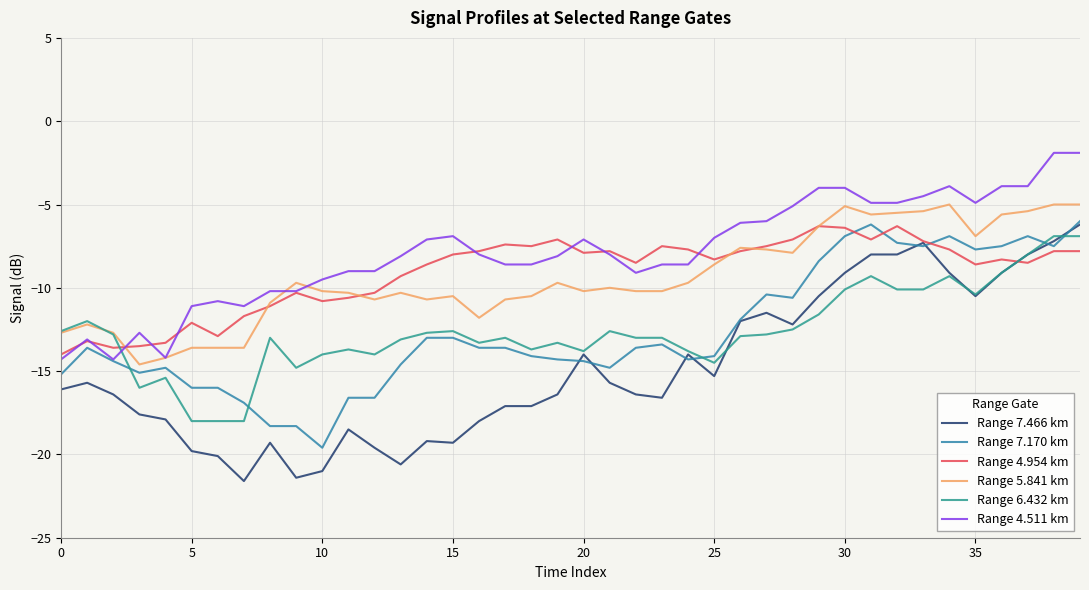

What is the sum of all Range 4.954 km values?

-365.2